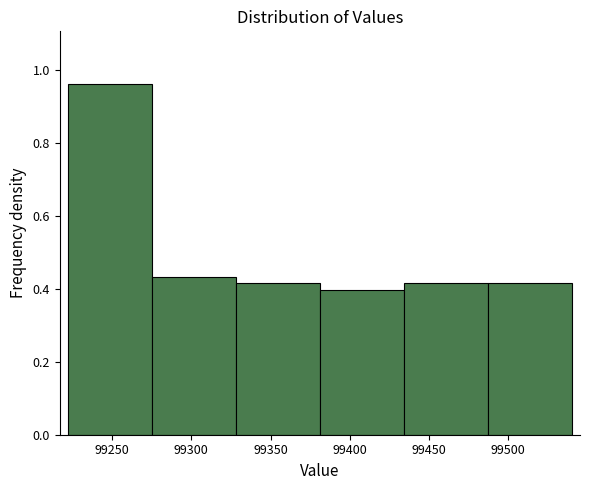

Reading left to right, list every bar in this chart as the range it spans on the x-axis followed by its height. Neither the bar edges nor the heights are printed on the chart, so give them approximately, as read against the axes.

99220 to 99275: 0.96
99275 to 99330: 0.44
99330 to 99380: 0.42
99380 to 99435: 0.40
99435 to 99485: 0.42
99485 to 99540: 0.42